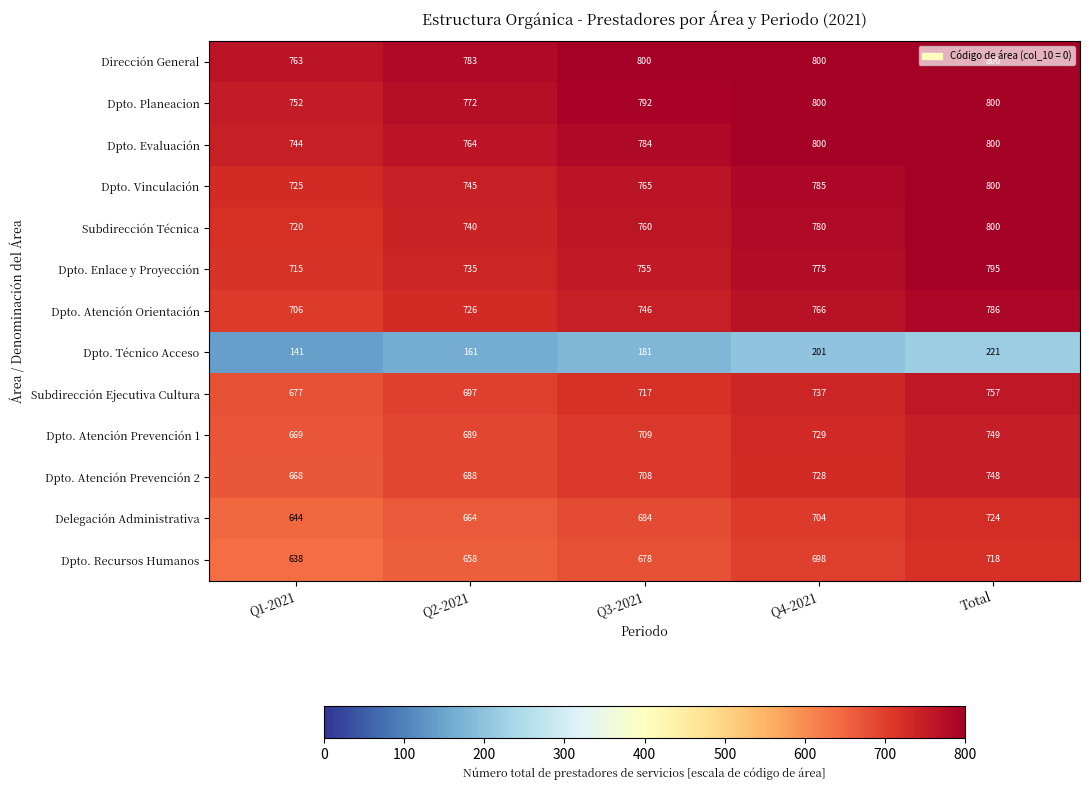

At how many categories does at least one series exceed 663?

5